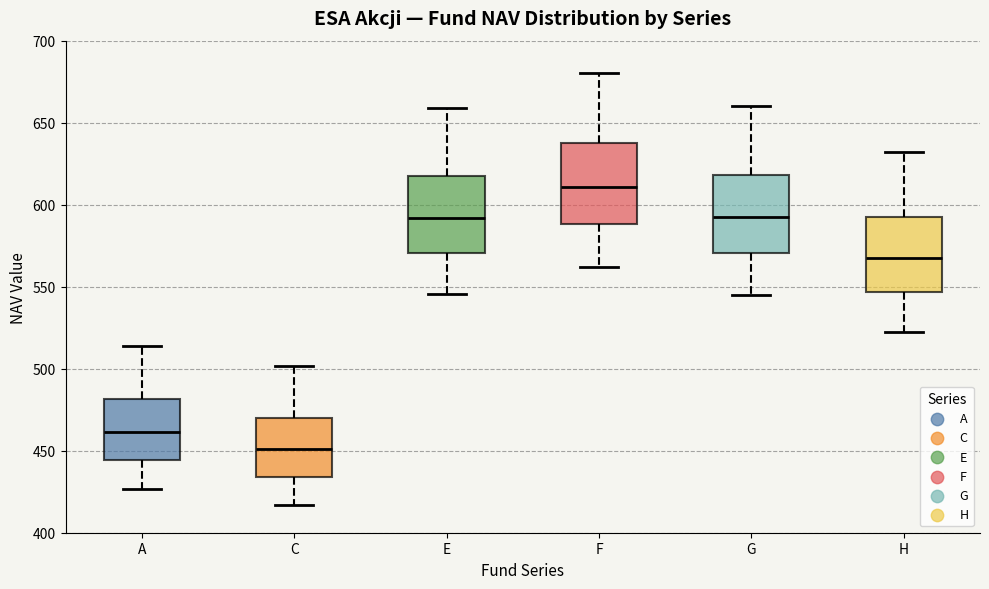

Where does the upper whisker of the box for C end on the y-axis? The values are not printed on the chart, so give them approximately, as read against the axis.

500